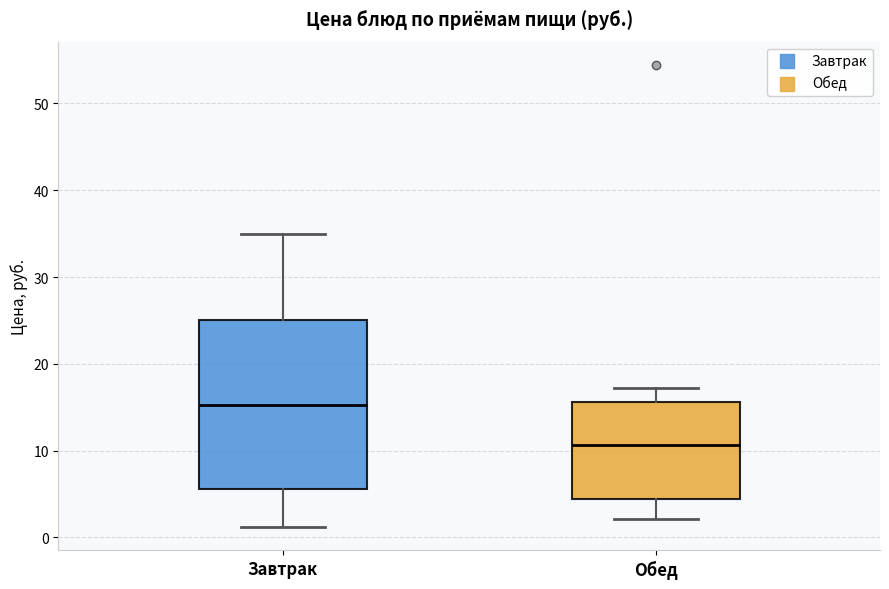

Which box's median line is the lowest?

Обед